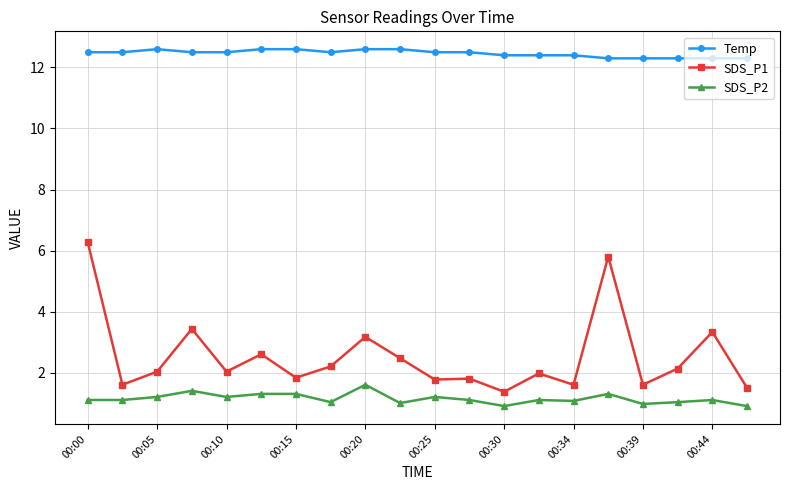

What is the difference between the maximum and minimum values in the Temp series?

0.3